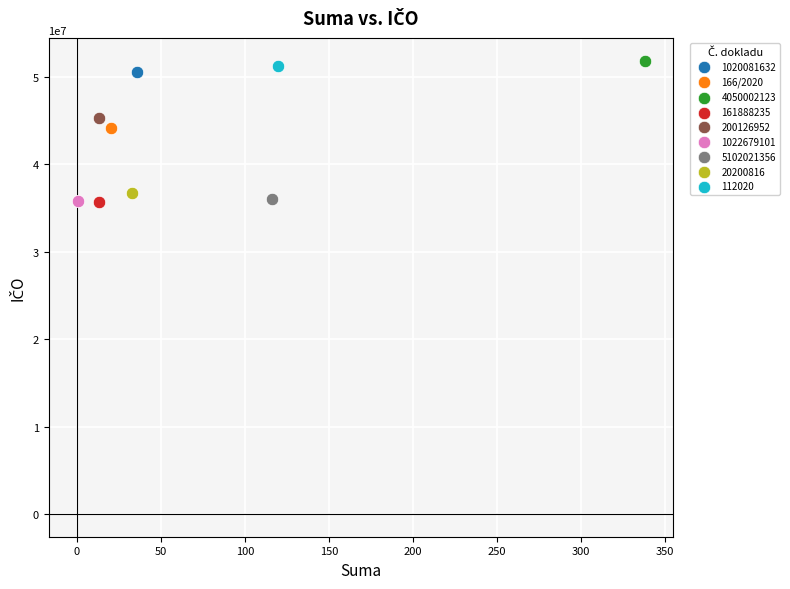

Which series reaches the maximum Y coordinate?

4050002123